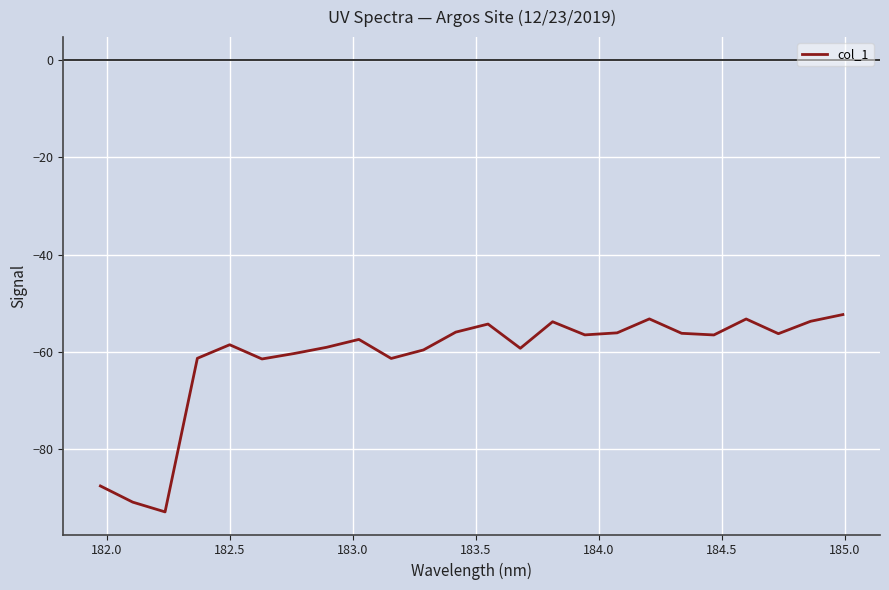

What is the difference between the maximum and minimum values?

40.5